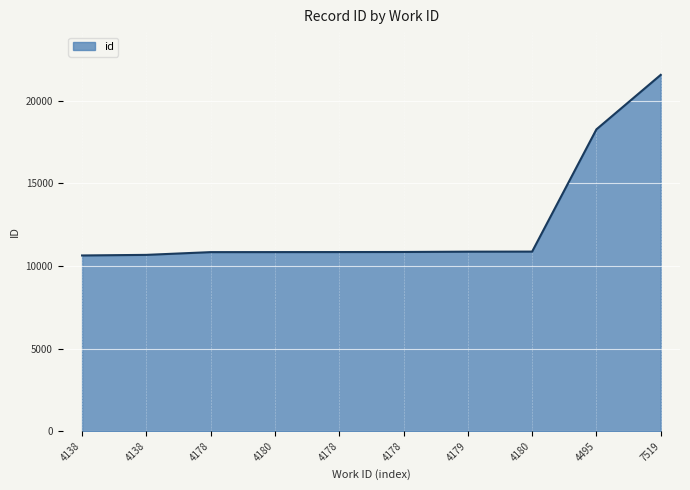

List the labels in order of value, largest first.

7519, 4495, 4180, 4179, 4178, 4178, 4180, 4178, 4138, 4138